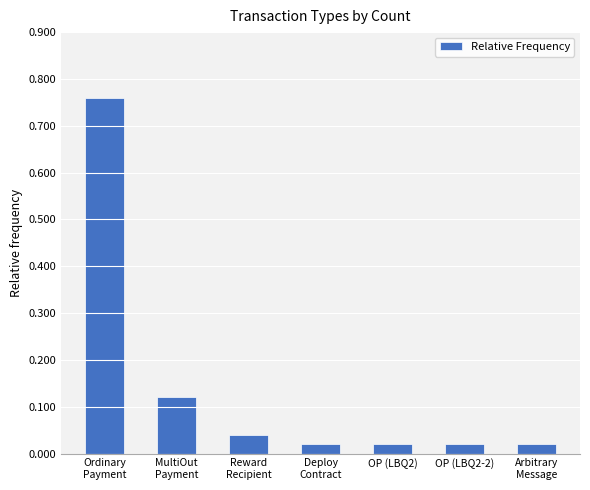

What is the sum of all values?

1.0